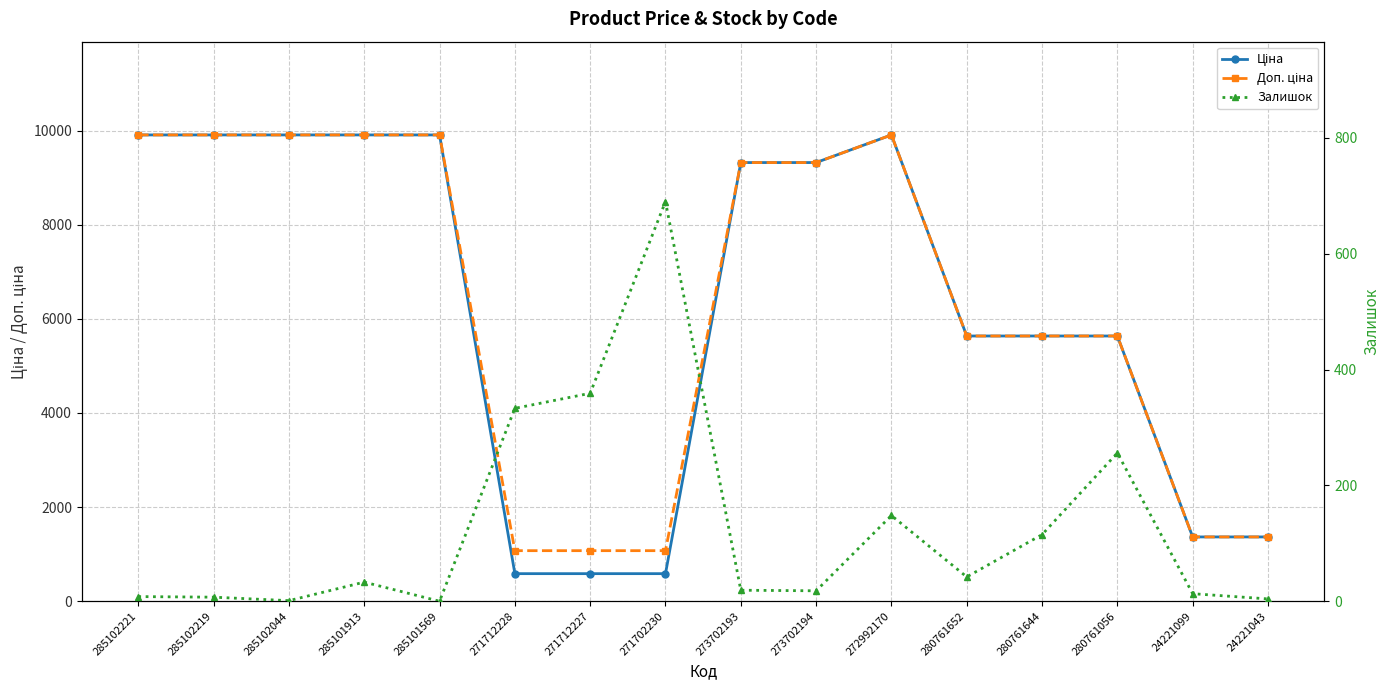

Reading right to left, extract all data points from this chart.

Ціна: 1366.3	1366.3	5636.0	5636.0	5636.0	9908.5	9321.4	9321.4	586.0	586.0	586.0	9908.5	9908.5	9908.5	9908.5	9908.5
Доп. ціна: 1366.0	1366.0	5636.0	5636.0	5636.0	9908.5	9321.4	9321.4	1074.5	1074.5	1074.5	9908.5	9908.5	9908.5	9908.5	9908.5
Залишок: 4.0	13.0	256.0	115.0	42.0	148.0	18.0	19.0	690.0	359.0	333.0	0.0	33.0	1.0	7.0	8.0